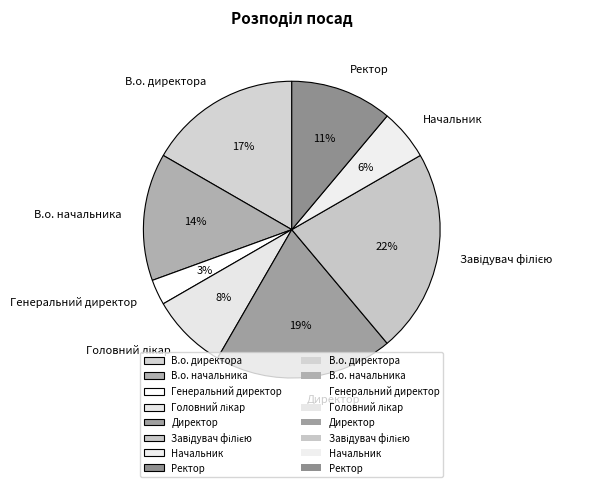

Between Генеральний директор and Ректор, which is larger?

Ректор